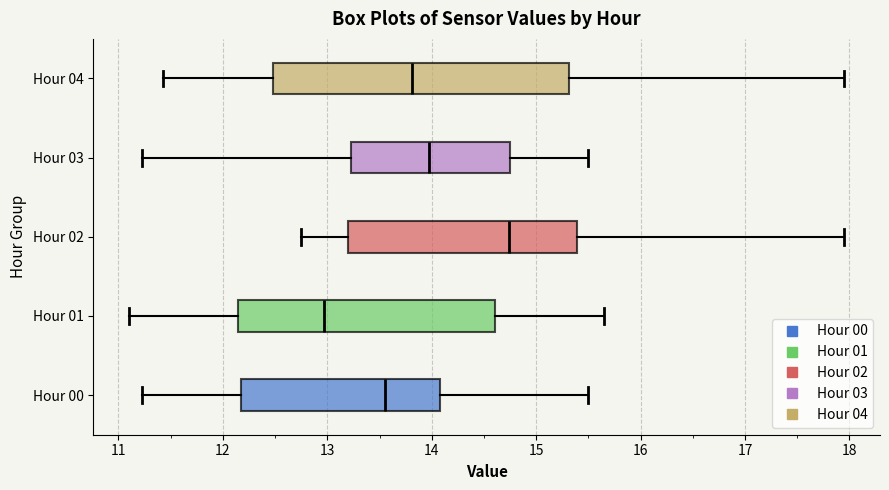

Reading bottom to top, read every box against the x-axis: the position of its median line, the range the box covers, and the ends of its whiskers. The values are not printed on the chart, so give them approximately, as read against the axis.

Hour 00: median 13.6, box 12.2 to 14.1, whiskers 11.2 to 15.5
Hour 01: median 13.0, box 12.1 to 14.6, whiskers 11.1 to 15.7
Hour 02: median 14.7, box 13.2 to 15.4, whiskers 12.8 to 18.0
Hour 03: median 14.0, box 13.2 to 14.7, whiskers 11.2 to 15.5
Hour 04: median 13.8, box 12.5 to 15.3, whiskers 11.4 to 18.0